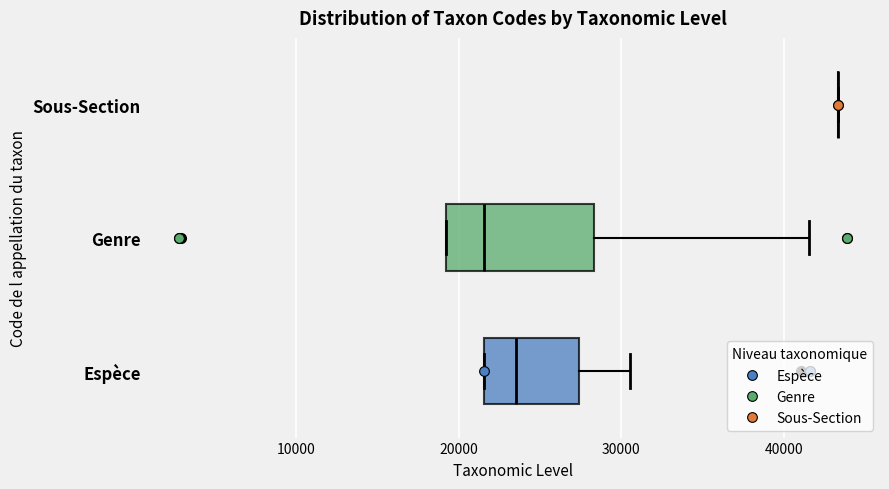

Reading bottom to top, read every box against the x-axis: the position of its median line, the range the box covers, and the ends of its whiskers. The values are not printed on the chart, so give them approximately, as read against the axis.

Espèce: median 24000, box 22000 to 27000, whiskers 22000 to 31000
Genre: median 22000, box 19000 to 28000, whiskers 19000 to 42000
Sous-Section: box collapsed to a line at 43000, whiskers 43000 to 43000